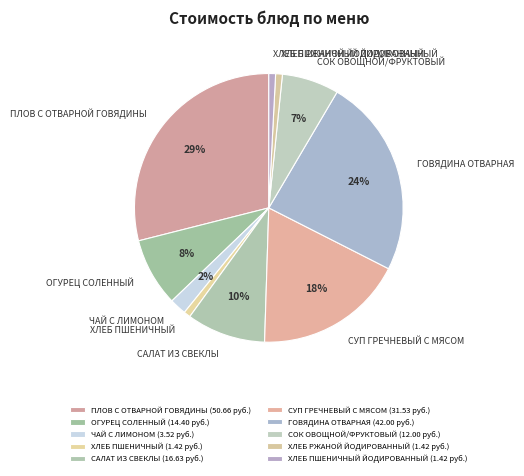

To the nearest percent, what is the difference between the largest and smallest slice percentages?

28%